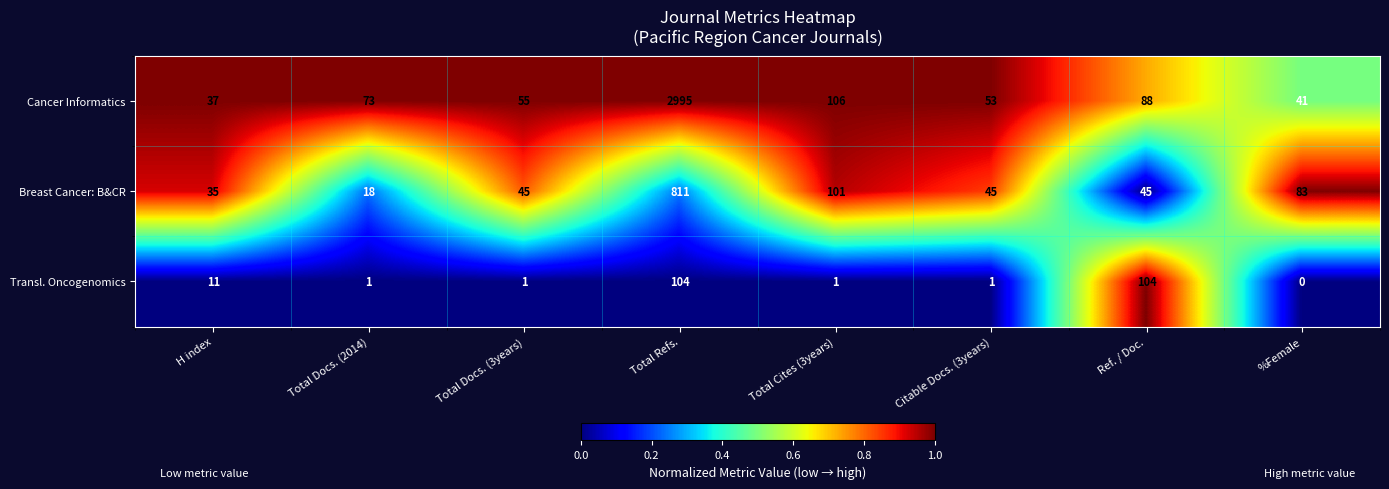

What is the total value across all series at Total Docs. (3years)?

101